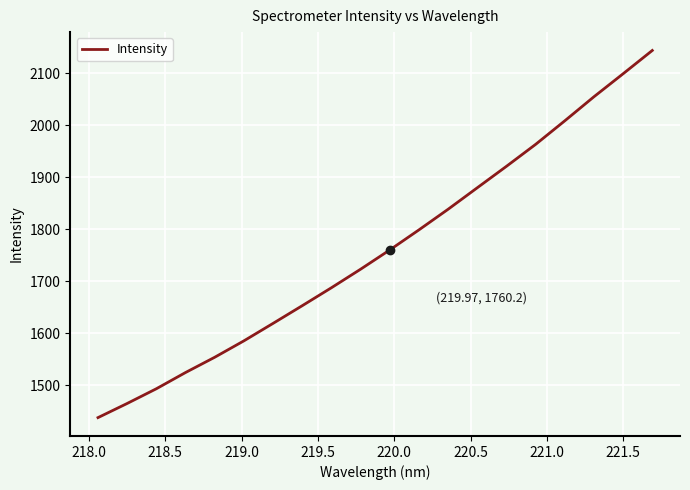

What is the difference between the maximum and minimum values?

706.6